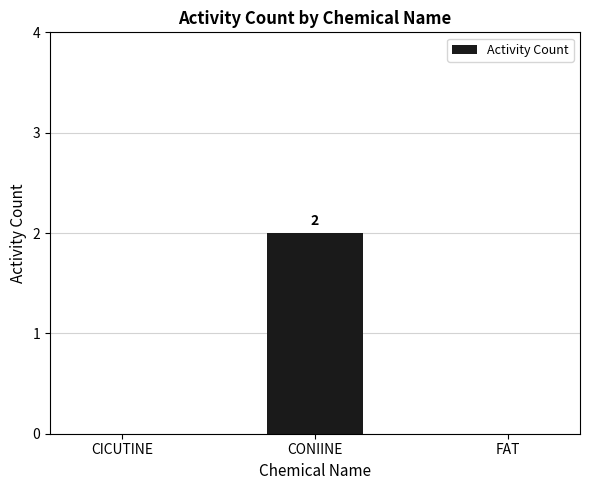

What is the greatest value displayed?

2